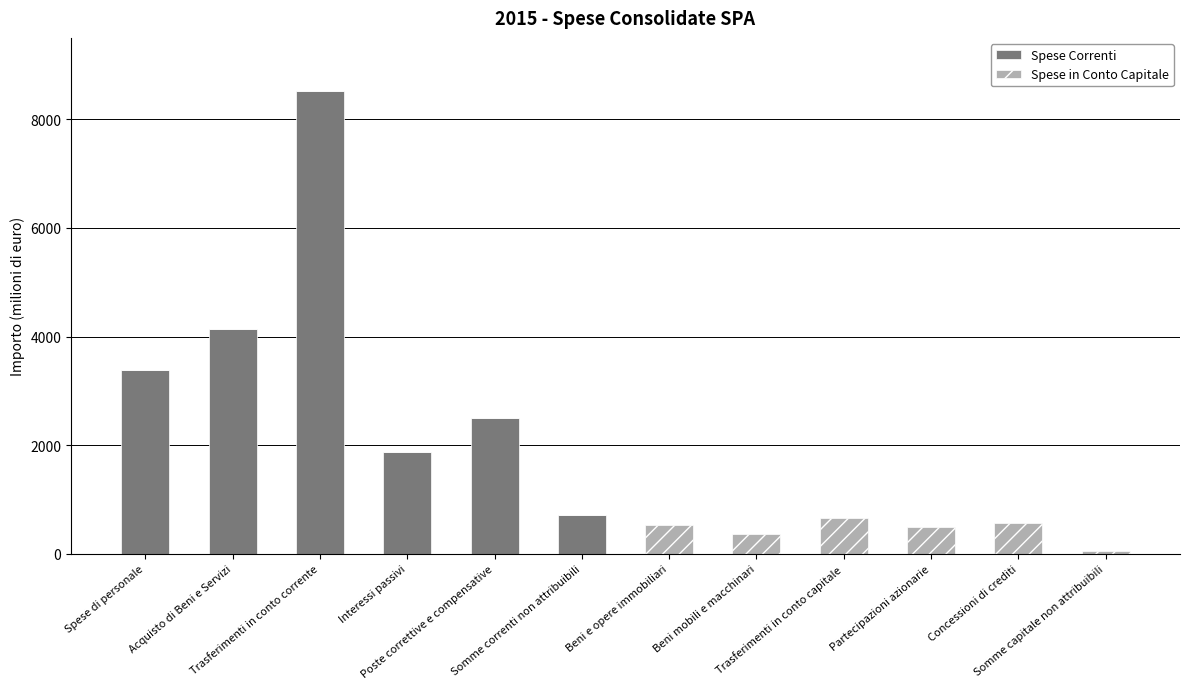

What is the sum of all Spese Correnti values?

21129.7